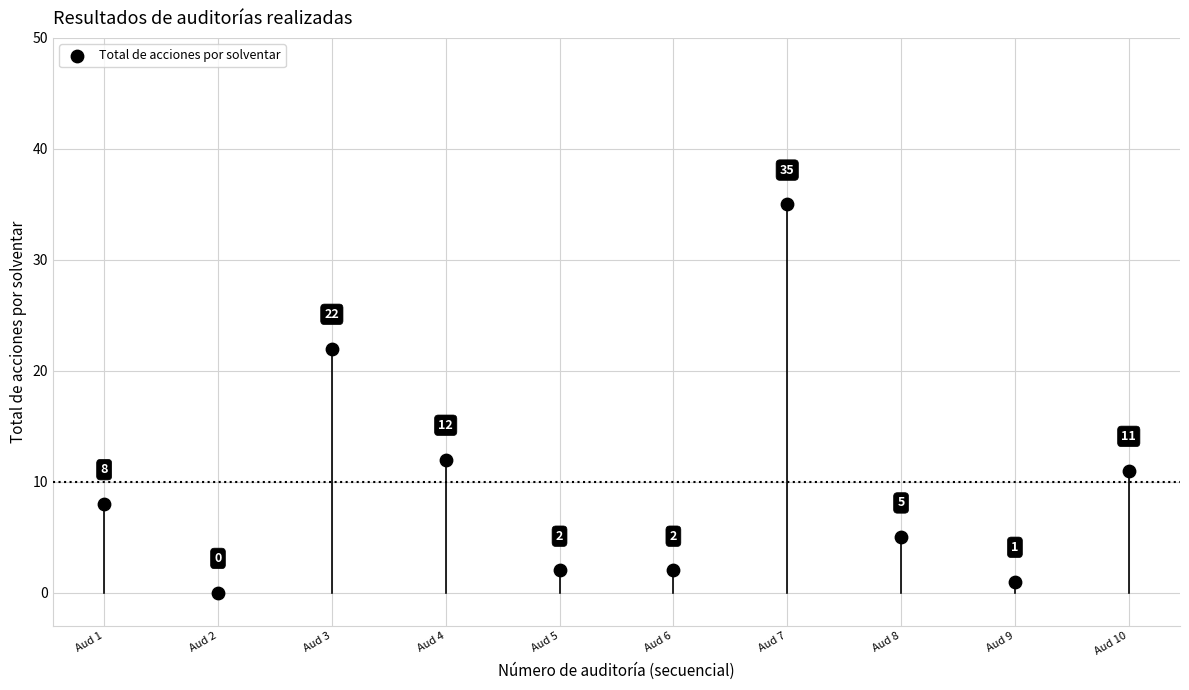

What is the average Y value?

10